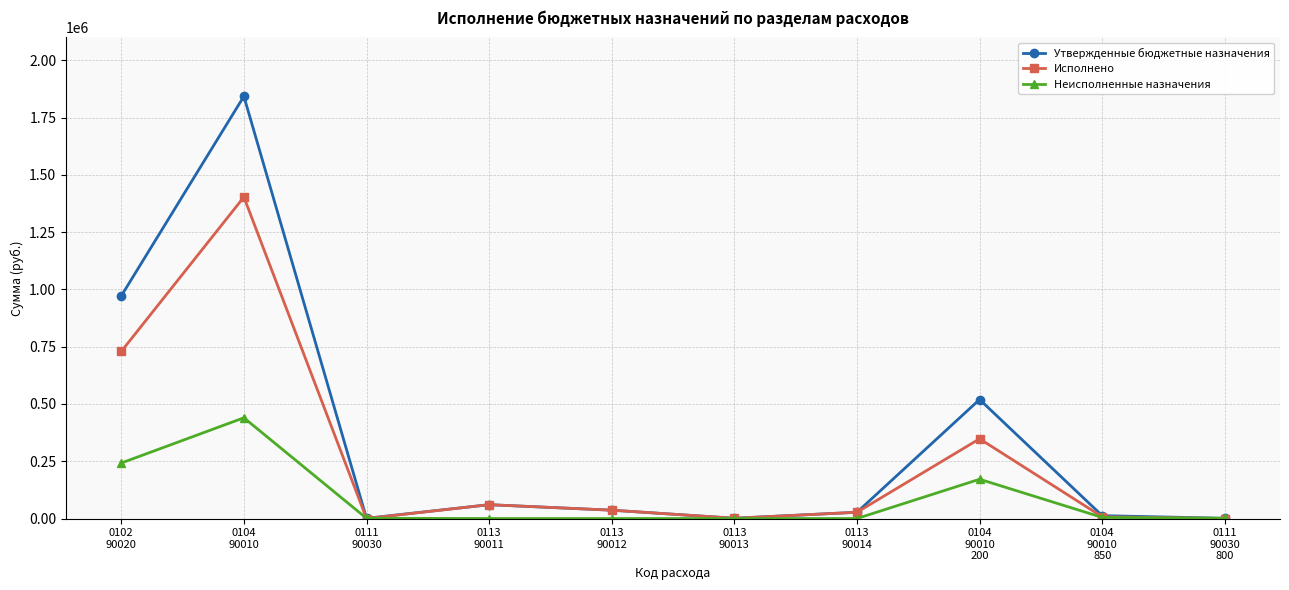

Which series has the largest range (max minus min)?

Утвержденные бюджетные назначения